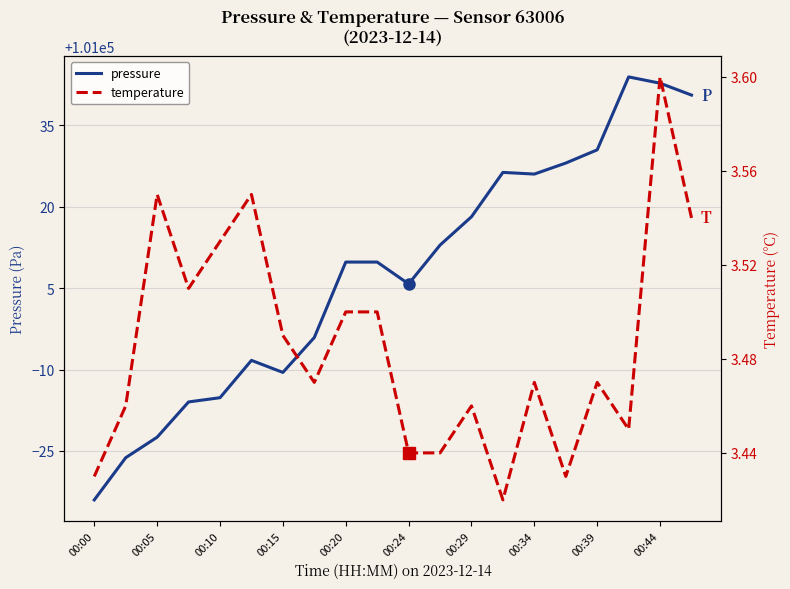

Rank the series by their maximum value, from lowest to highest.

temperature, pressure